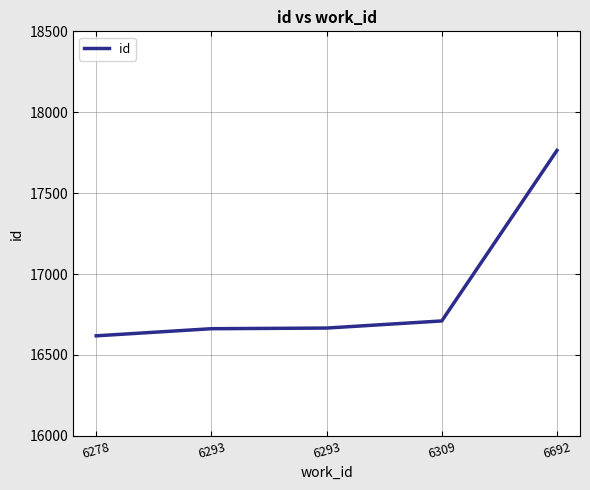

How many categories are shown in the chart?

5